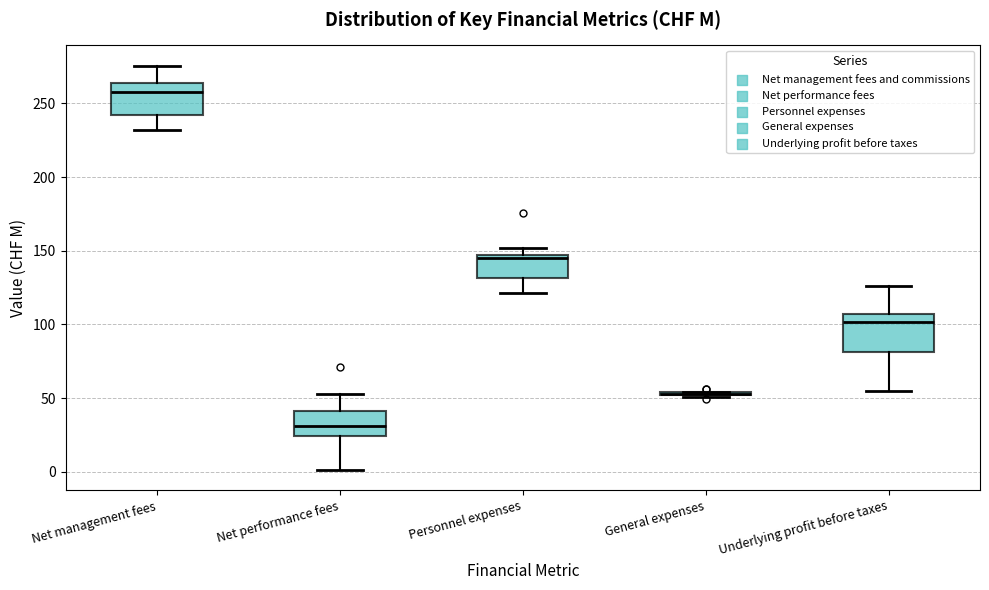

Where is the upper edge of the box for Personnel expenses on the y-axis? The values are not printed on the chart, so give them approximately, as read against the axis.

145